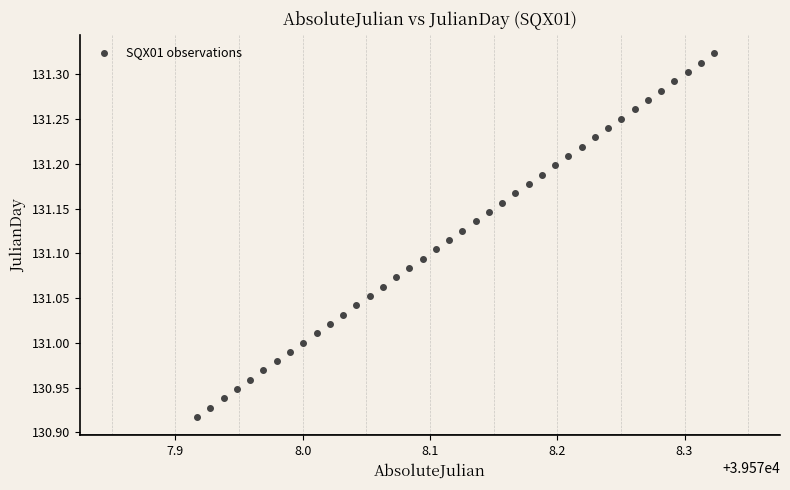

What is the range of X values (max minus min)?

0.4